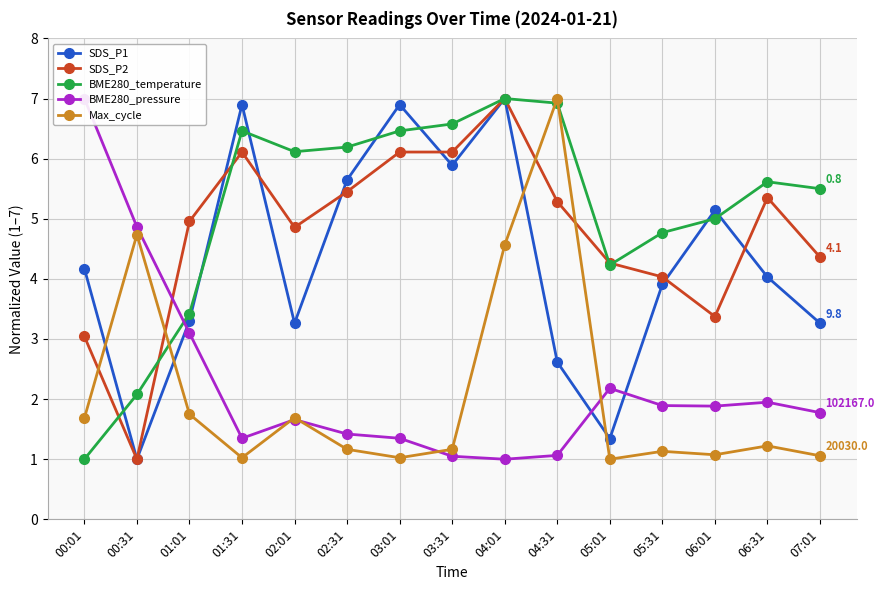

What is the difference between the second highest and second lowest values in the SDS_P1 series?

5.6